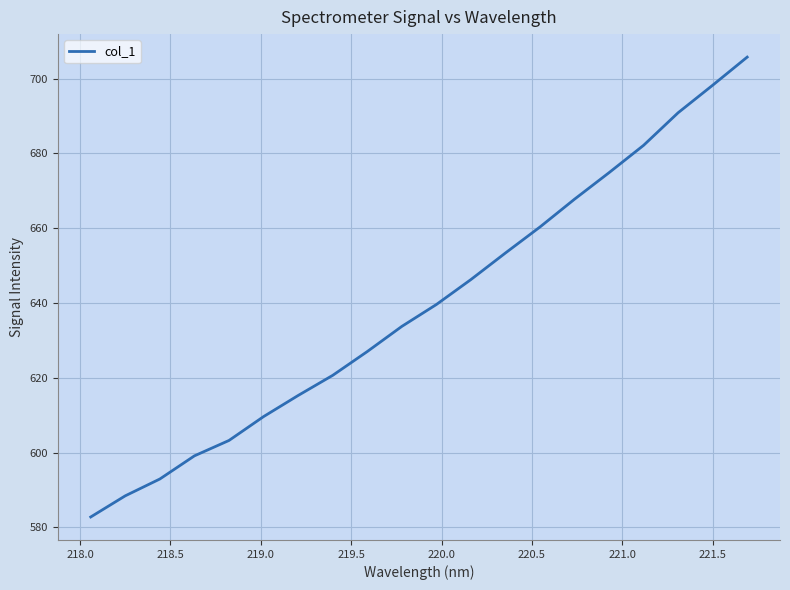

Count the number of data series in this chart.

1